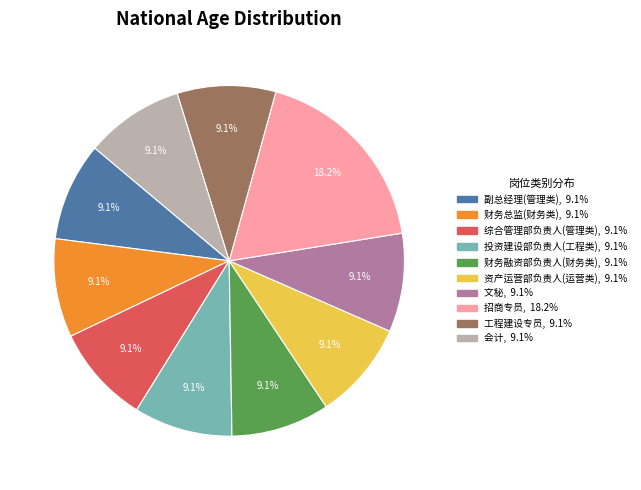

To the nearest percent, what portion does 投资建设部负责人(工程类) represent?

9%